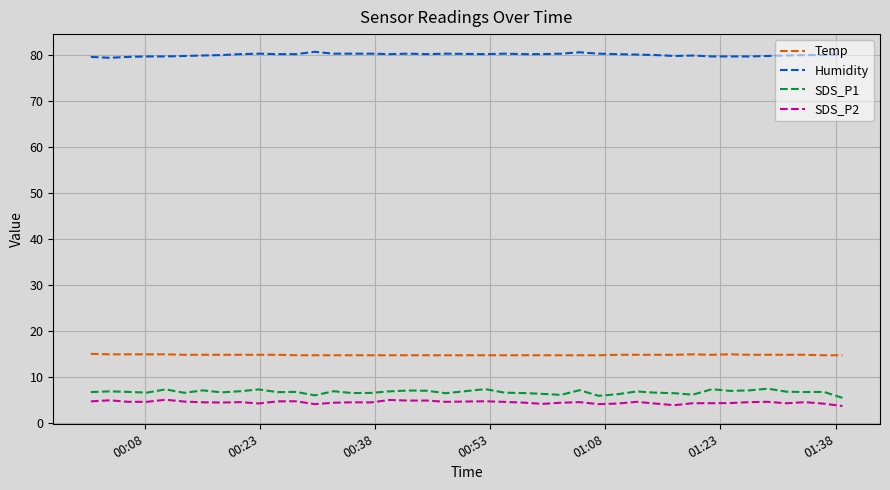

True or false: Temp and SDS_P1 intersect in this chart.

False